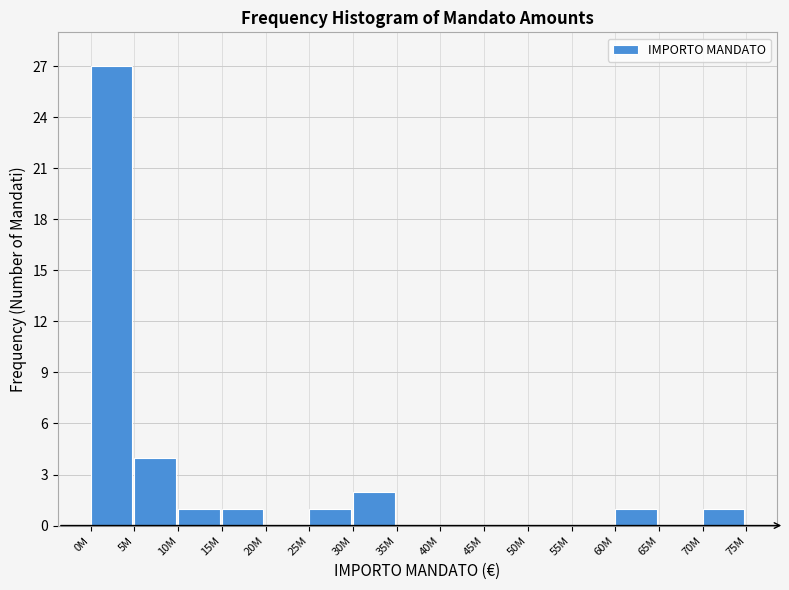

Reading left to right, list all the values displayed in this chart.

0M=27	5M=4	10M=1	15M=1	20M=0	25M=1	30M=2	35M=0	40M=0	45M=0	50M=0	55M=0	60M=1	65M=0	70M=1